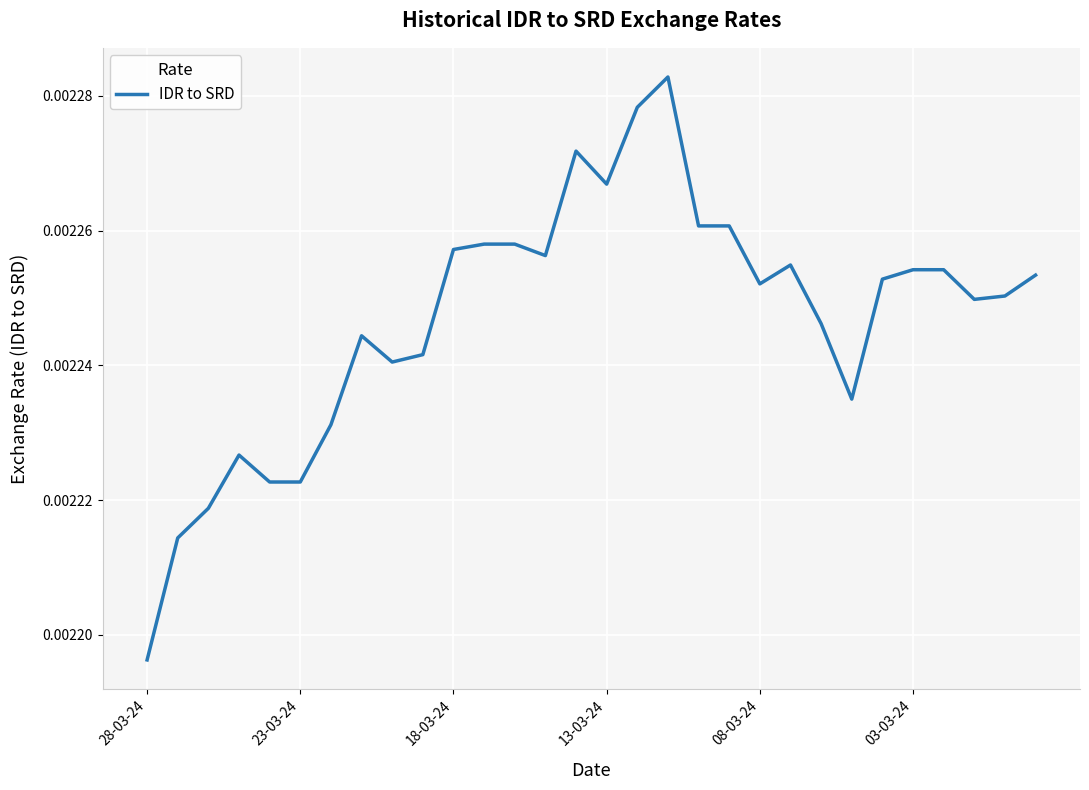

How many lines are shown in the chart?

1